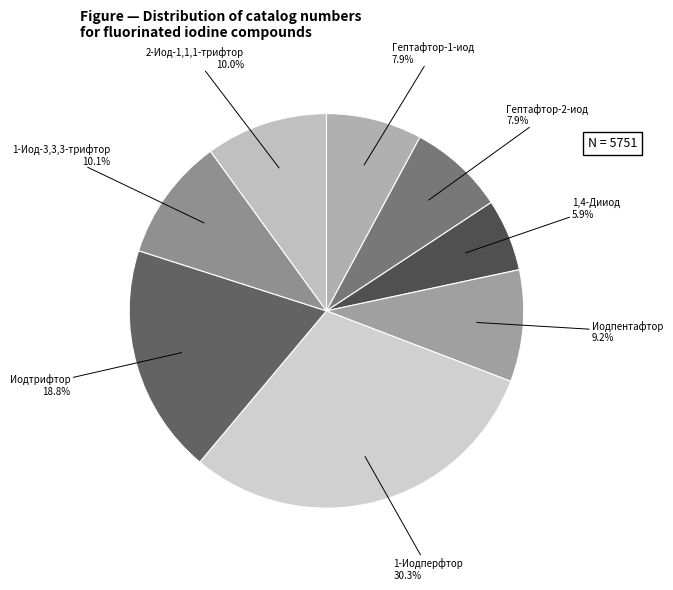

Does any single category account for the majority?

No